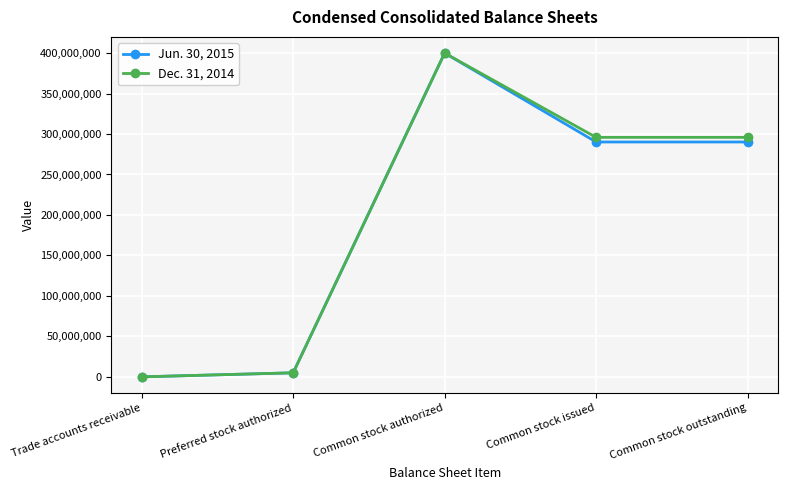

How many distinct data groups are displayed?

2